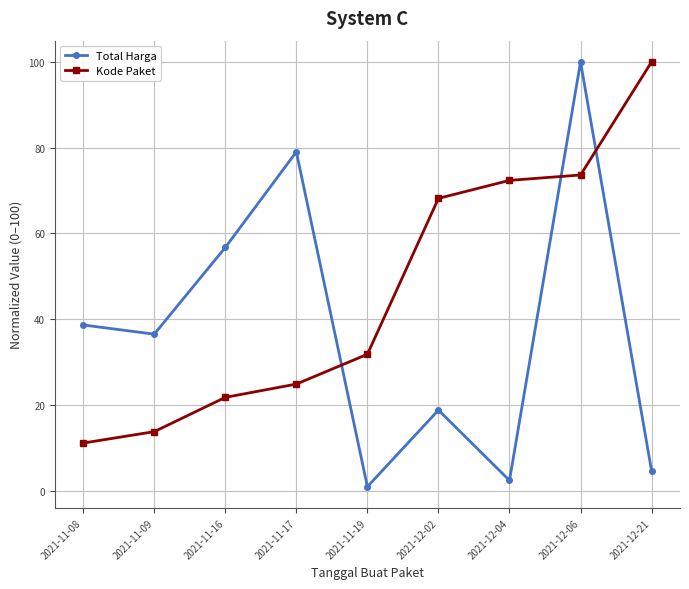

What are all the series names shown in the legend?

Total Harga, Kode Paket